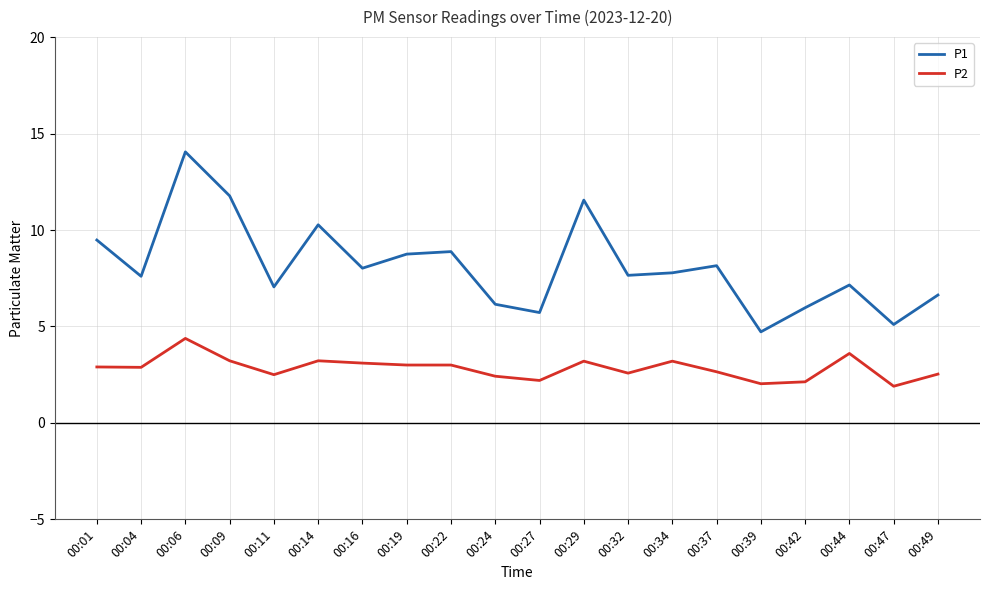

True or false: P2 and P1 intersect in this chart.

False